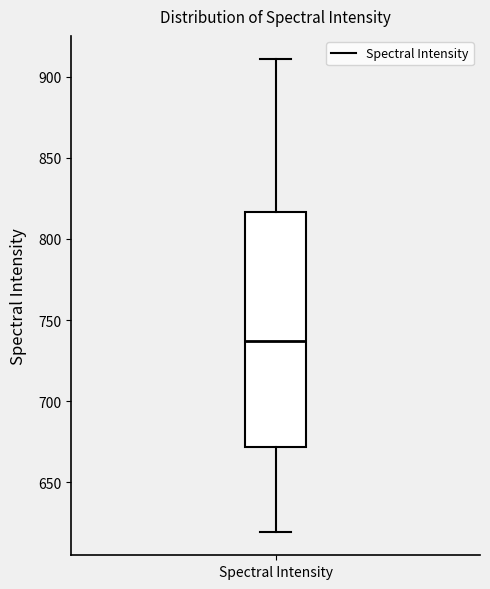

Read this box plot against the y-axis: the position of the median line, the range covered by the box, and the ends of both whiskers. The values are not printed on the chart, so give them approximately, as read against the axis.

median 735, box 670 to 815, whiskers 620 to 910